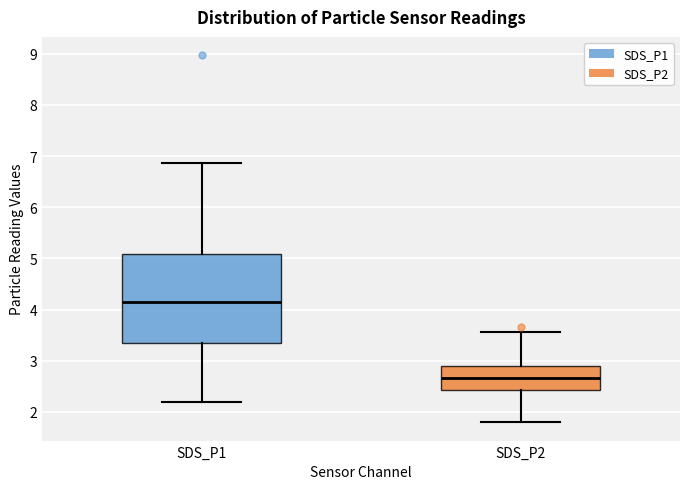

Which box's median line is the lowest?

SDS_P2